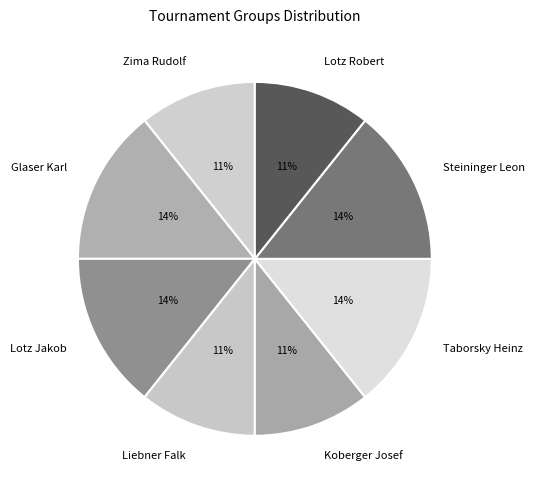

To the nearest percent, what portion does Lotz Robert represent?

11%